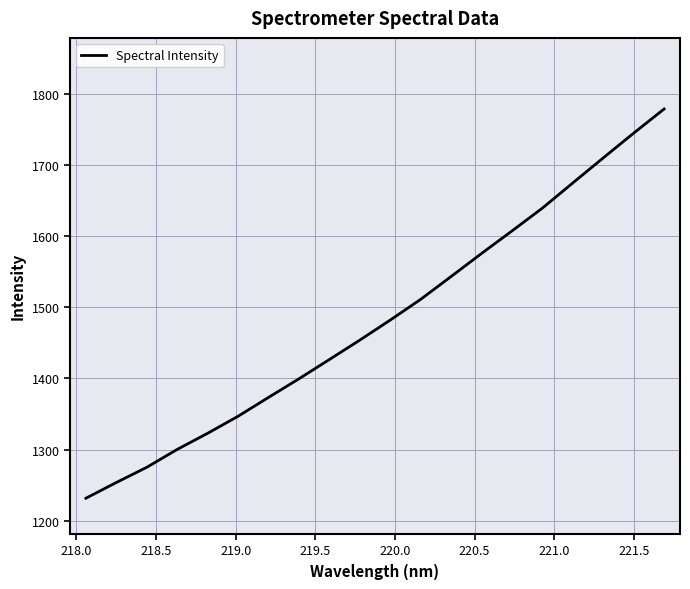

What is the minimum value shown in the chart?

1231.5